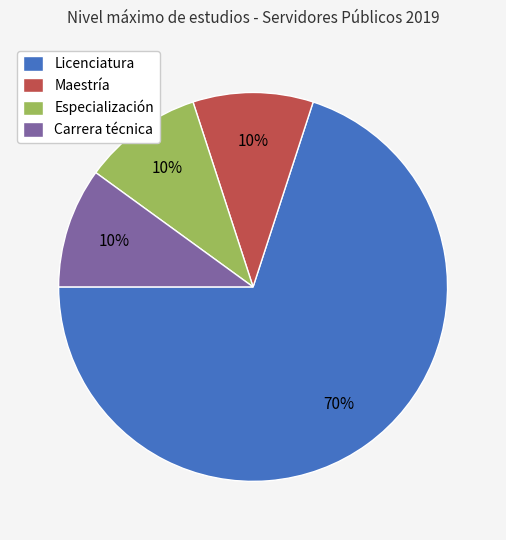

To the nearest percent, what portion does Carrera técnica represent?

10%